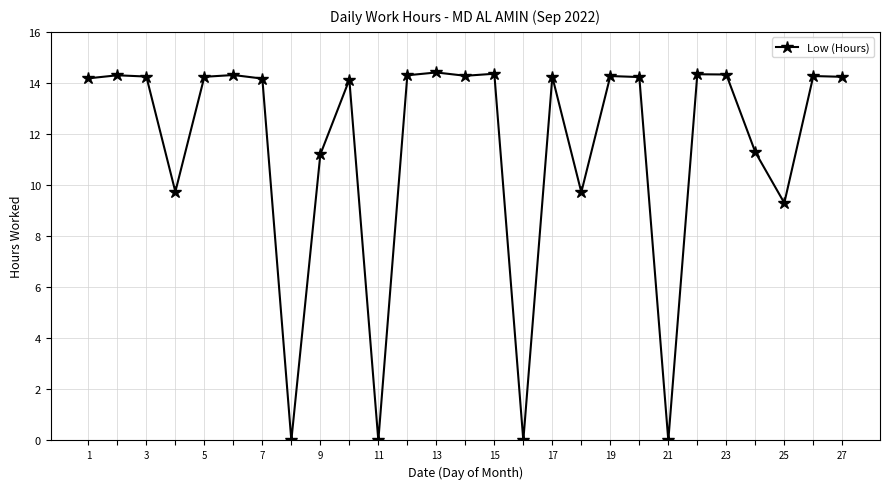

What is the greatest value displayed?

14.4